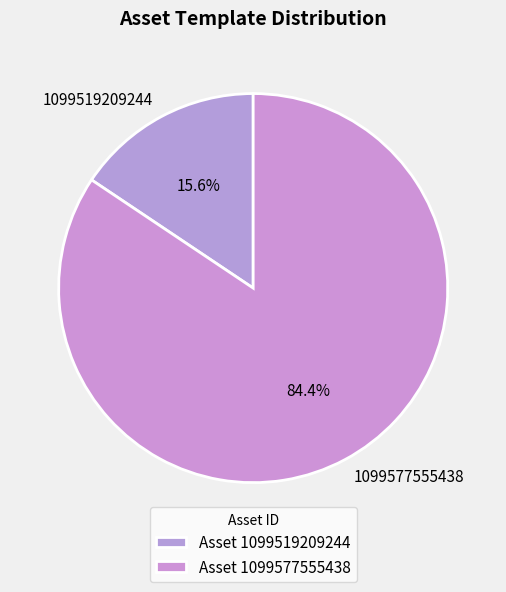

Which slice is the smallest?

1099519209244